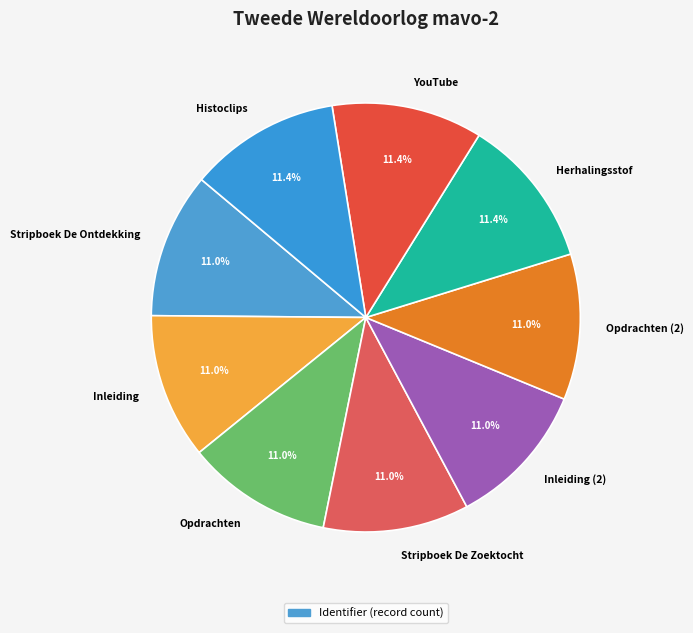

Is there any slice that represents more than half of the pie?

No